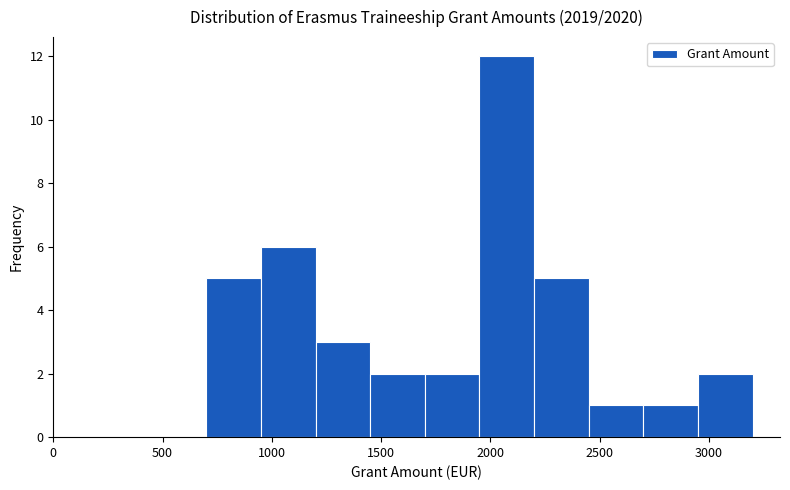

Reading left to right, transcribe this chart: for each bar, give the range it covers on the x-axis and its height. The values are not printed on the chart, so give them approximately, as read against the axis.

700 to 950: 5
950 to 1200: 6
1200 to 1450: 3
1450 to 1700: 2
1700 to 1950: 2
1950 to 2200: 12
2200 to 2450: 5
2450 to 2700: 1
2700 to 2950: 1
2950 to 3200: 2